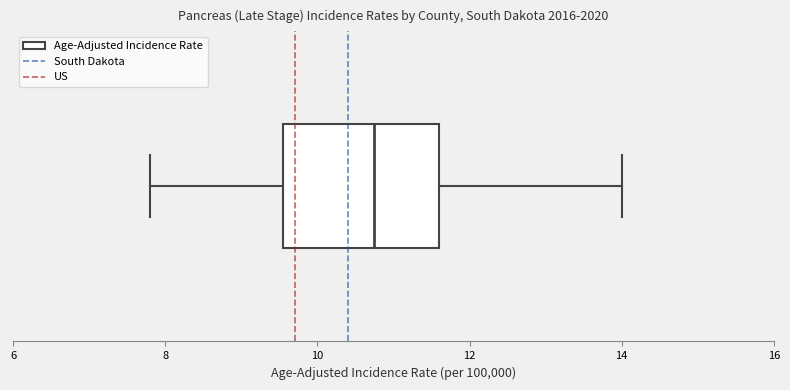

Where does the right whisker of the box end on the x-axis? The values are not printed on the chart, so give them approximately, as read against the axis.

14.0